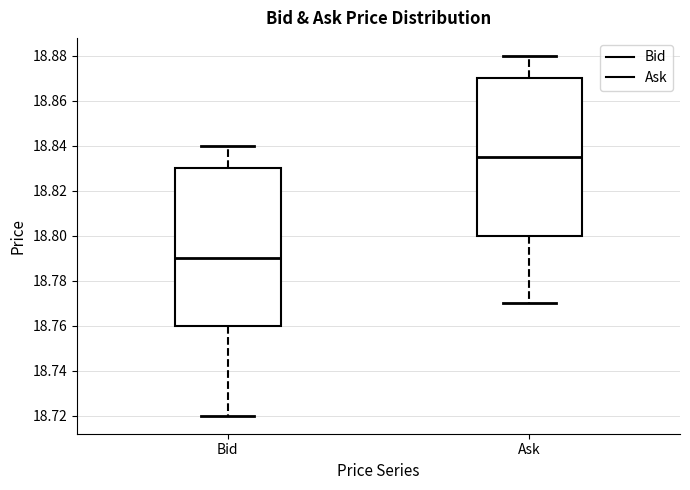

Reading left to right, transcribe this box plot: for each box, give where its median line is, the range the box spans, and where its two whiskers end, as read against the y-axis. The values are not printed on the chart, so give them approximately, as read against the axis.

Bid: median 18.790, box 18.760 to 18.830, whiskers 18.720 to 18.840
Ask: median 18.836, box 18.800 to 18.870, whiskers 18.770 to 18.880